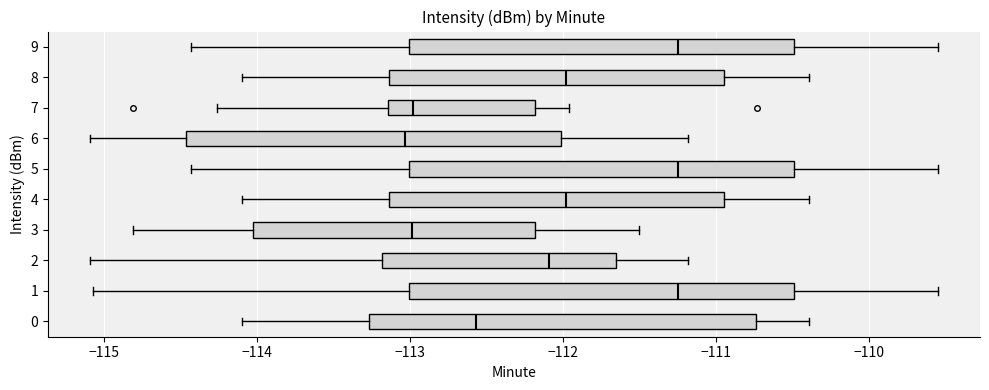

Reading bottom to top, transcribe this box plot: for each box, give where its median line is, the range the box spans, and where its two whiskers end, as read against the x-axis. The values are not printed on the chart, so give them approximately, as read against the axis.

0: median -112.6, box -113.3 to -110.7, whiskers -114.1 to -110.4
1: median -111.2, box -113.0 to -110.5, whiskers -115.1 to -109.5
2: median -112.1, box -113.2 to -111.6, whiskers -115.1 to -111.2
3: median -113.0, box -114.0 to -112.2, whiskers -114.8 to -111.5
4: median -112.0, box -113.1 to -110.9, whiskers -114.1 to -110.4
5: median -111.2, box -113.0 to -110.5, whiskers -114.4 to -109.5
6: median -113.0, box -114.5 to -112.0, whiskers -115.1 to -111.2
7: median -113.0, box -113.1 to -112.2, whiskers -114.3 to -112.0
8: median -112.0, box -113.1 to -110.9, whiskers -114.1 to -110.4
9: median -111.2, box -113.0 to -110.5, whiskers -114.4 to -109.5